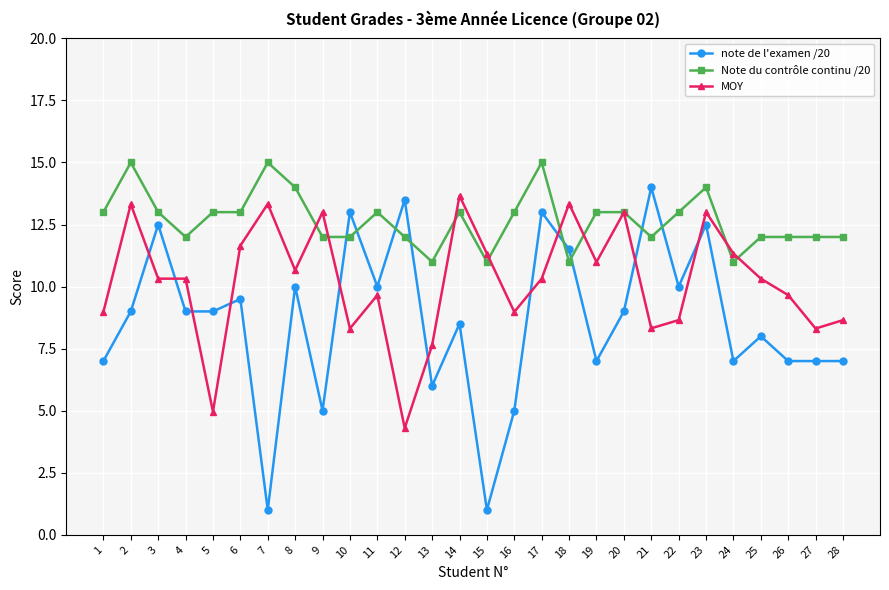

Which series changed the most between 1 and 16?

note de l'examen /20